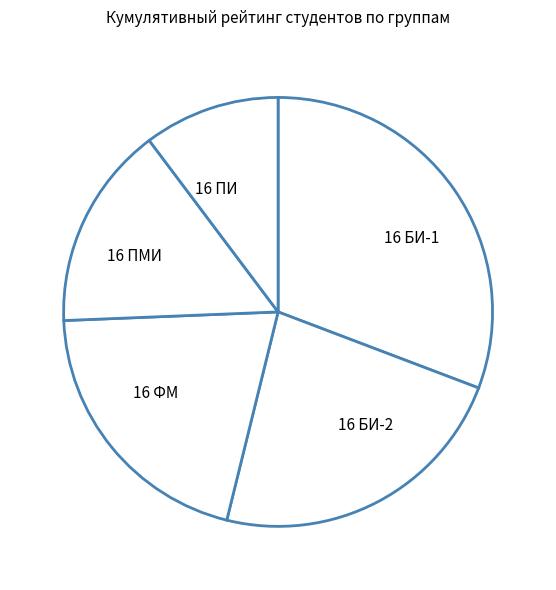

Is it true that 16 ПИ is 10% of the pie?

True